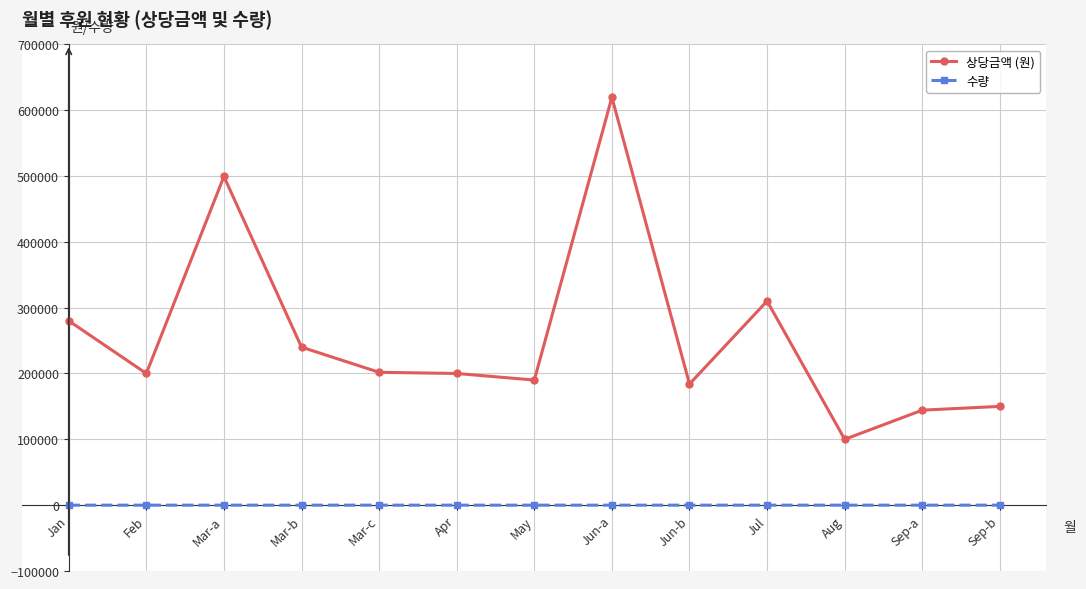

Where is the first local minimum for 상당금액 (원)?

Feb